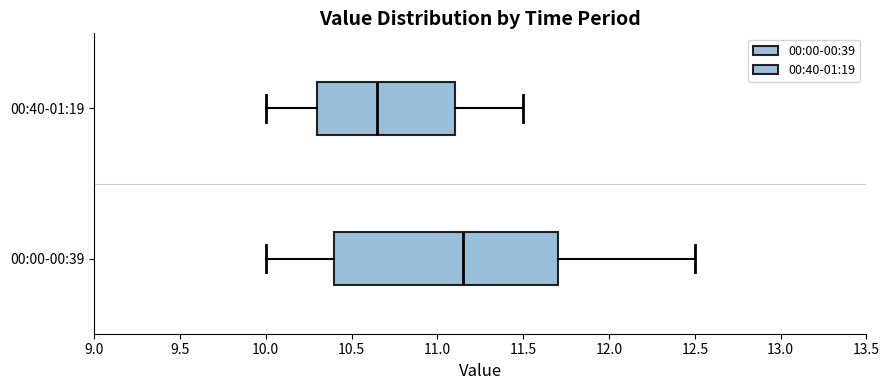

Where does the median line of the box for 00:00-00:39 sit on the x-axis? The values are not printed on the chart, so give them approximately, as read against the axis.

11.15